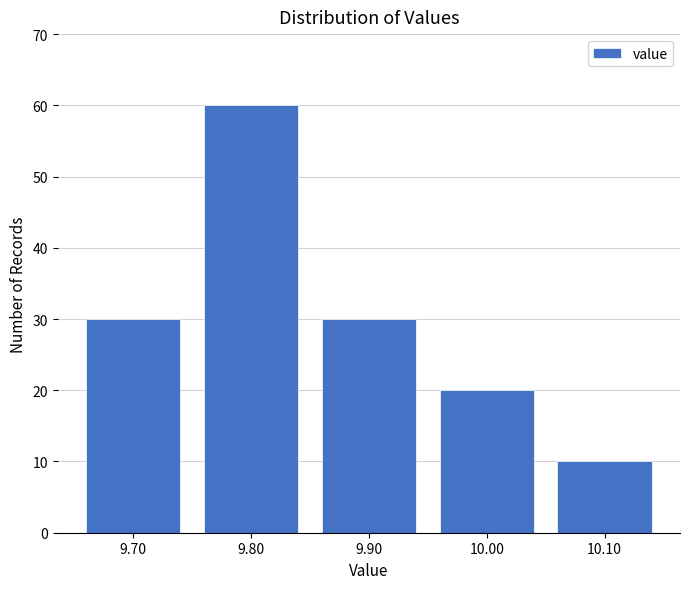

Reading left to right, extract all data points from this chart.

9.70=30	9.80=60	9.90=30	10.00=20	10.10=10